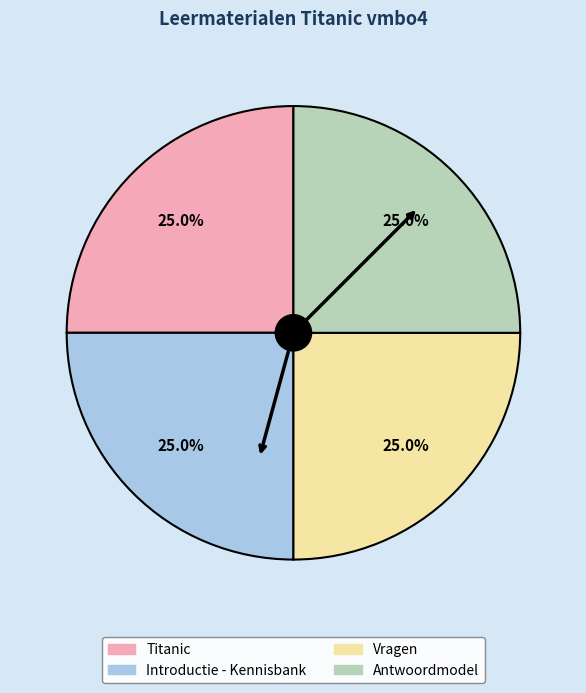

How much of the chart is everything except Vragen?

75.0%